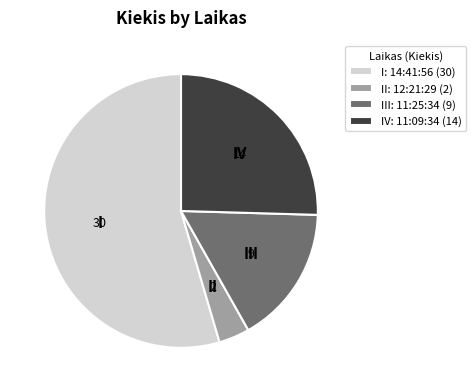

What is the ratio of the value at III: 11:25:34 (9) to the value at IV: 11:09:34 (14)?

0.6